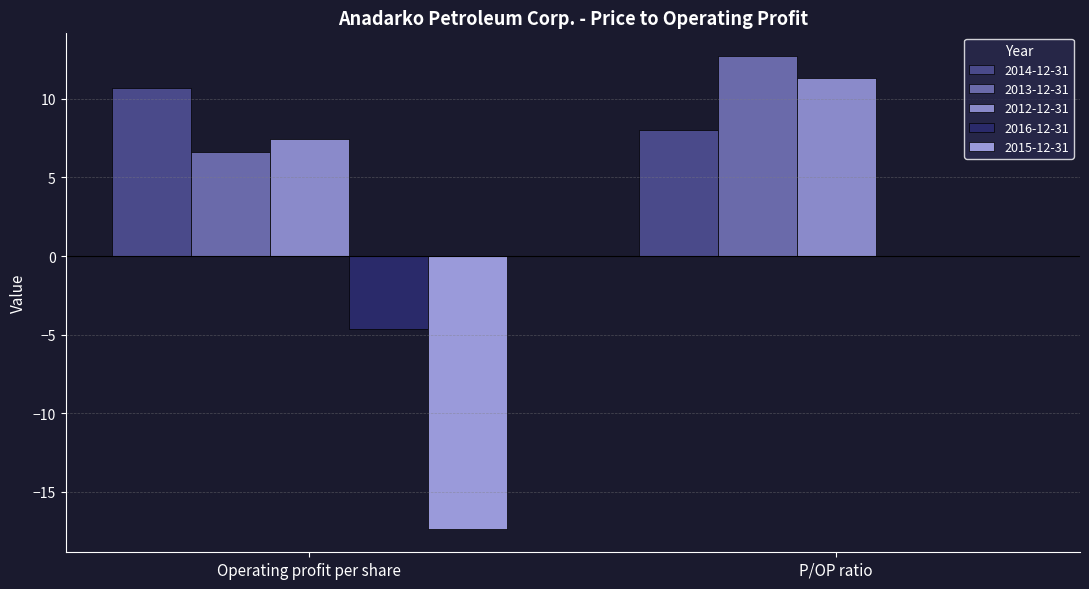

Which series has the widest spread of values?

2015-12-31